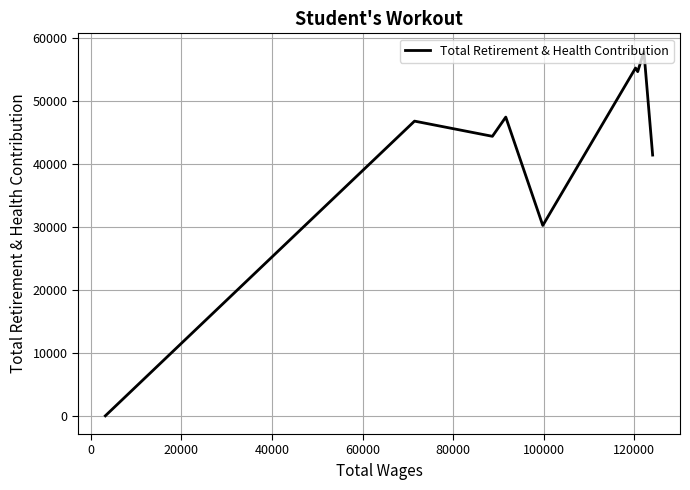

What position from the left is 120000?

8